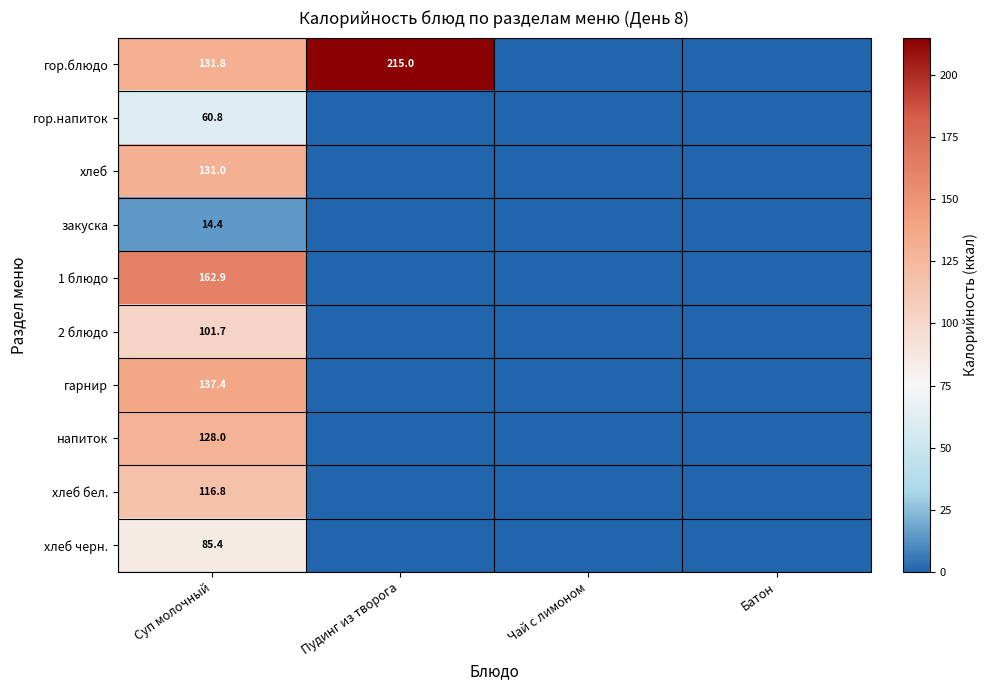

What is the spread (max minus min) of values at Суп молочный?

148.5